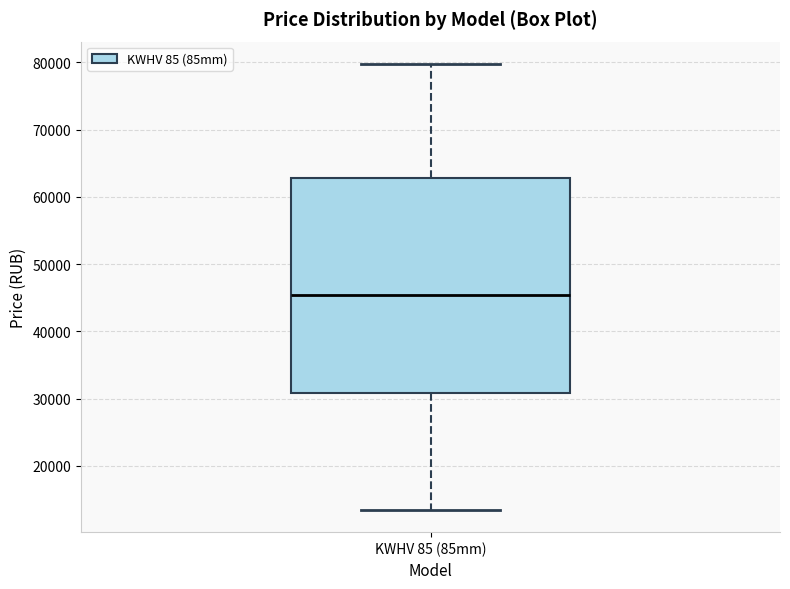

Read this box plot against the y-axis: the position of the median line, the range covered by the box, and the ends of both whiskers. The values are not printed on the chart, so give them approximately, as read against the axis.

median 45000, box 31000 to 63000, whiskers 13000 to 80000